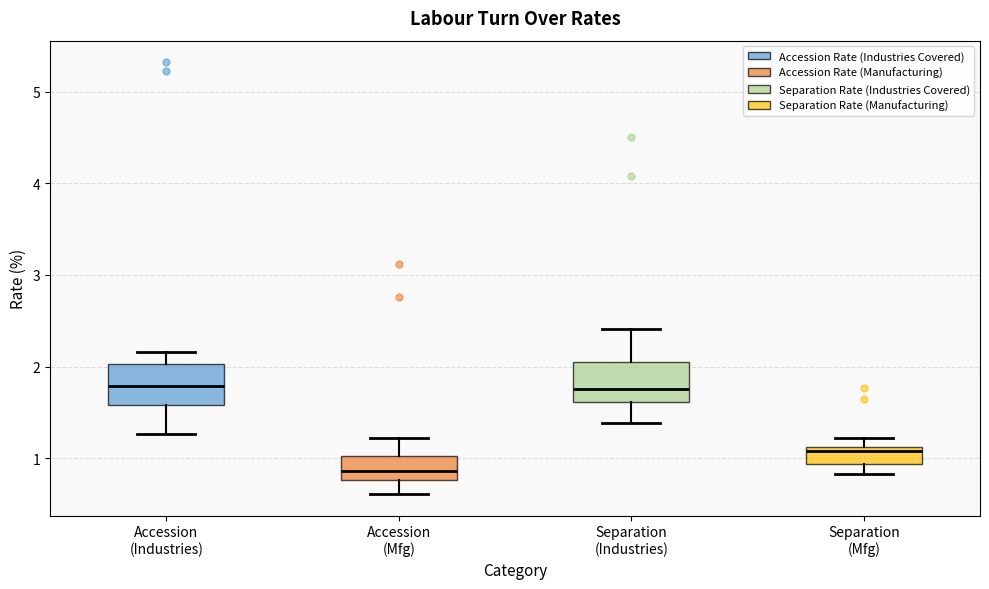

Reading left to right, read every box against the y-axis: the position of its median line, the range the box covers, and the ends of its whiskers. The values are not printed on the chart, so give them approximately, as read against the axis.

Accession (Industries): median 1.8, box 1.6 to 2.0, whiskers 1.3 to 2.2
Accession (Mfg): median 0.9, box 0.8 to 1.0, whiskers 0.6 to 1.2
Separation (Industries): median 1.8, box 1.6 to 2.1, whiskers 1.4 to 2.4
Separation (Mfg): median 1.1 (just below the box's upper edge), box 0.9 to 1.1, whiskers 0.8 to 1.2